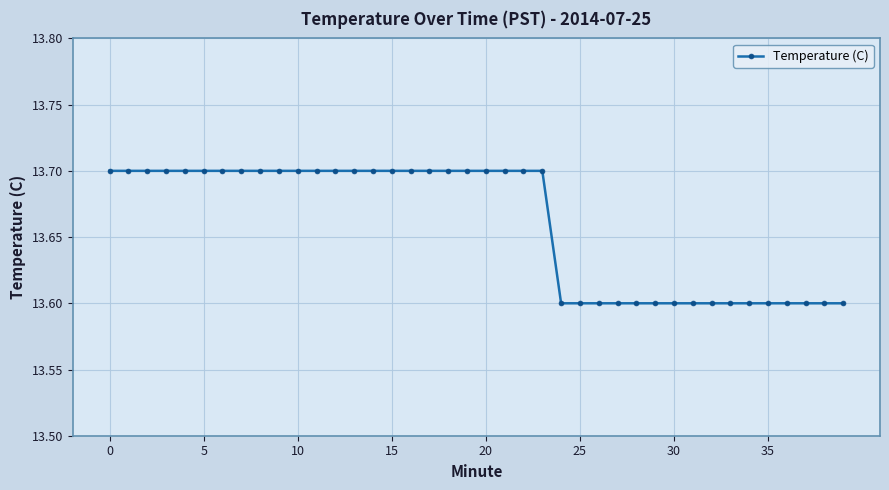

What is the value of the 27th point from the left?

13.6